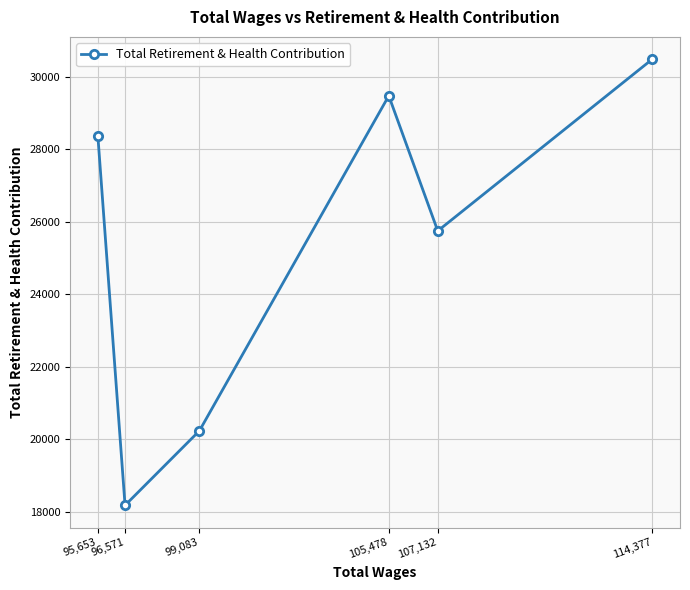

What is the greatest value displayed?

30481